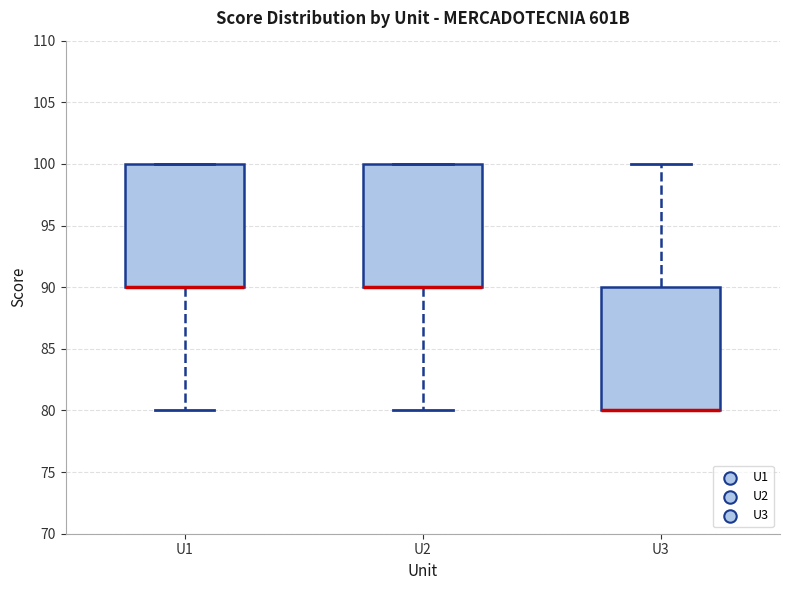

Reading left to right, read every box against the y-axis: the position of its median line, the range the box covers, and the ends of its whiskers. The values are not printed on the chart, so give them approximately, as read against the axis.

U1: median 90 (drawn on the box's lower edge), box 90 to 100, whiskers 80 to 100
U2: median 90 (drawn on the box's lower edge), box 90 to 100, whiskers 80 to 100
U3: median 80 (drawn on the box's lower edge), box 80 to 90, whiskers 80 to 100